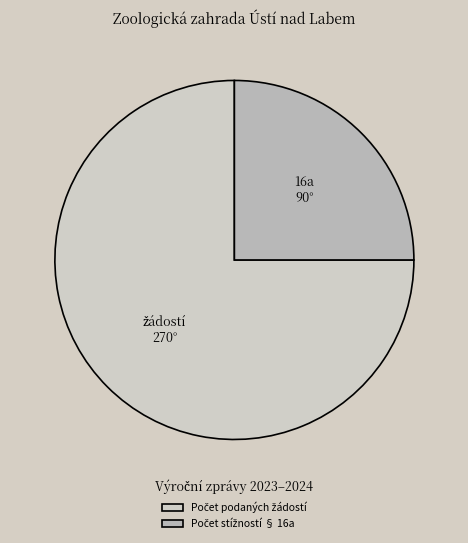

How many slices are in this pie chart?

2